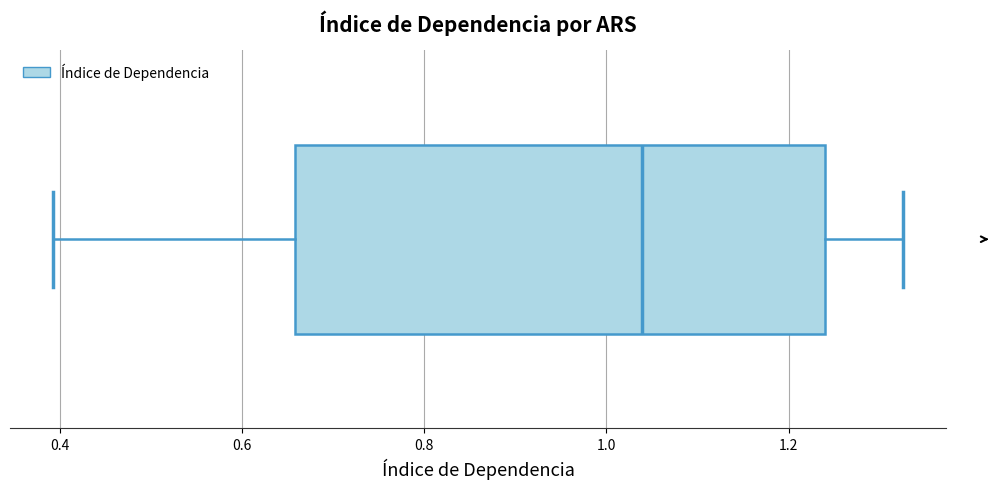

Read this box plot against the x-axis: the position of the median line, the range covered by the box, and the ends of both whiskers. The values are not printed on the chart, so give them approximately, as read against the axis.

median 1.04, box 0.66 to 1.24, whiskers 0.40 to 1.32